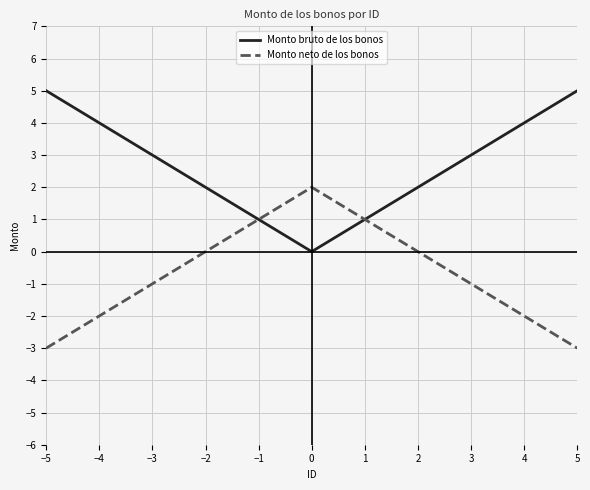

What are all the series names shown in the legend?

Monto bruto de los bonos, Monto neto de los bonos